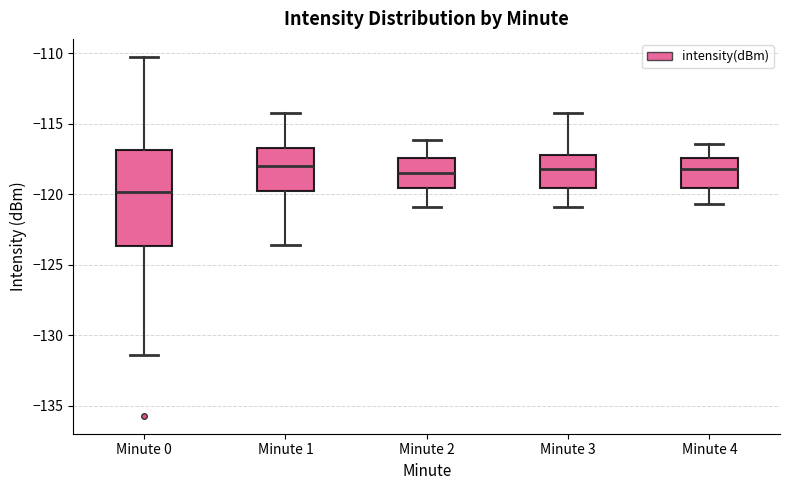

Reading left to right, transcribe this box plot: for each box, give where its median line is, the range the box spans, and where its two whiskers end, as read against the y-axis. The values are not printed on the chart, so give them approximately, as read against the axis.

Minute 0: median -120.0, box -123.5 to -117.0, whiskers -131.5 to -110.0
Minute 1: median -118.0, box -119.5 to -116.5, whiskers -123.5 to -114.0
Minute 2: median -118.5, box -119.5 to -117.5, whiskers -121.0 to -116.0
Minute 3: median -118.0, box -119.5 to -117.0, whiskers -121.0 to -114.0
Minute 4: median -118.0, box -119.5 to -117.5, whiskers -120.5 to -116.5